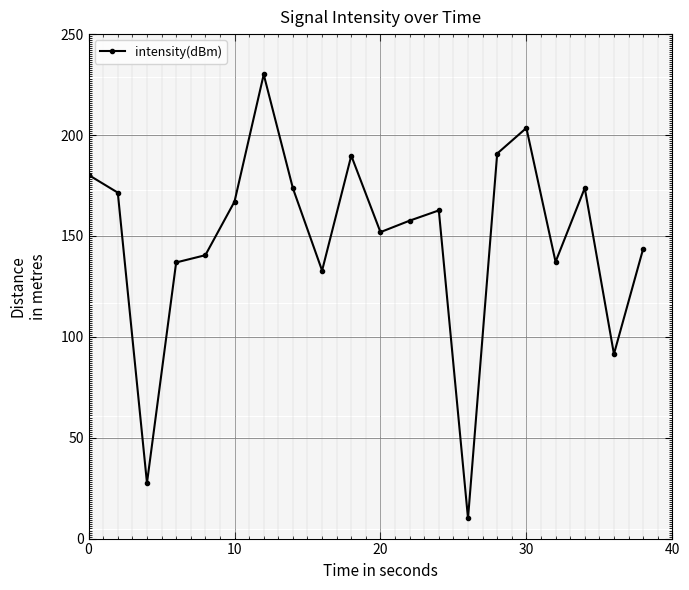

What is the greatest value displayed?

230.0